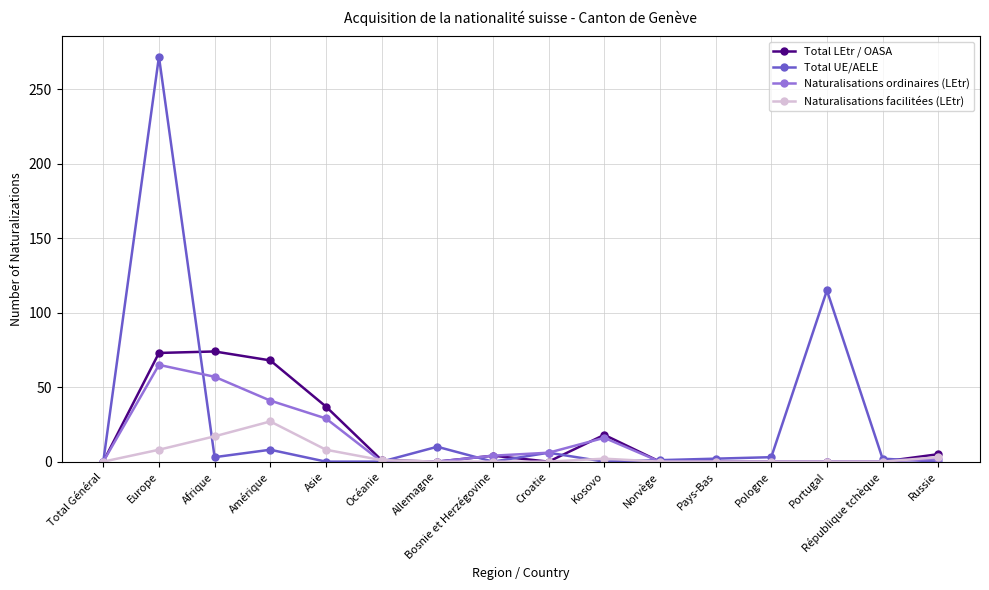

What is the difference between the Naturalisations ordinaires (LEtr) values at Pologne and Amérique?

41